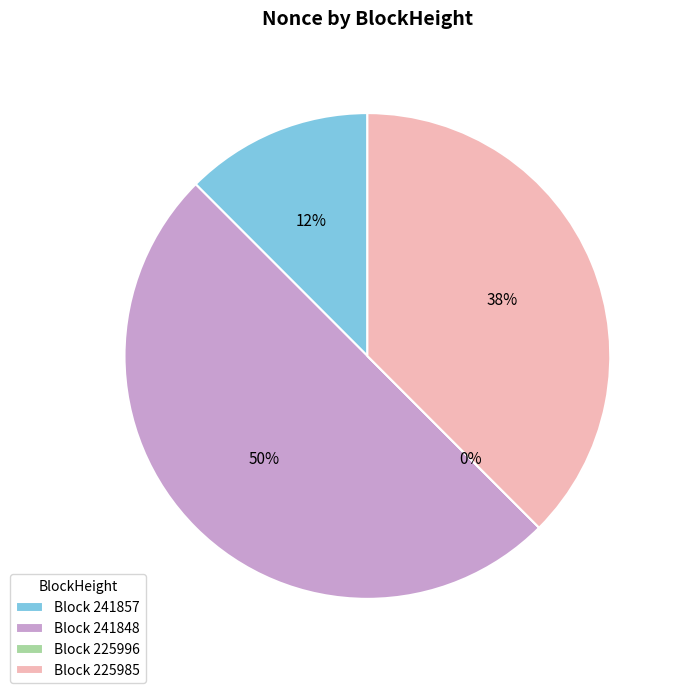

Count the number of slices in the pie.

4